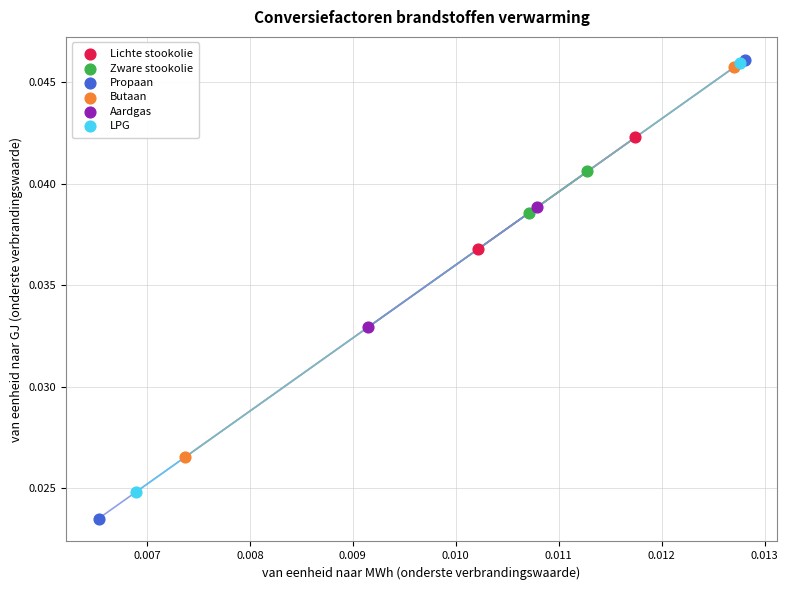

Which series has the widest spread of Y values?

Propaan